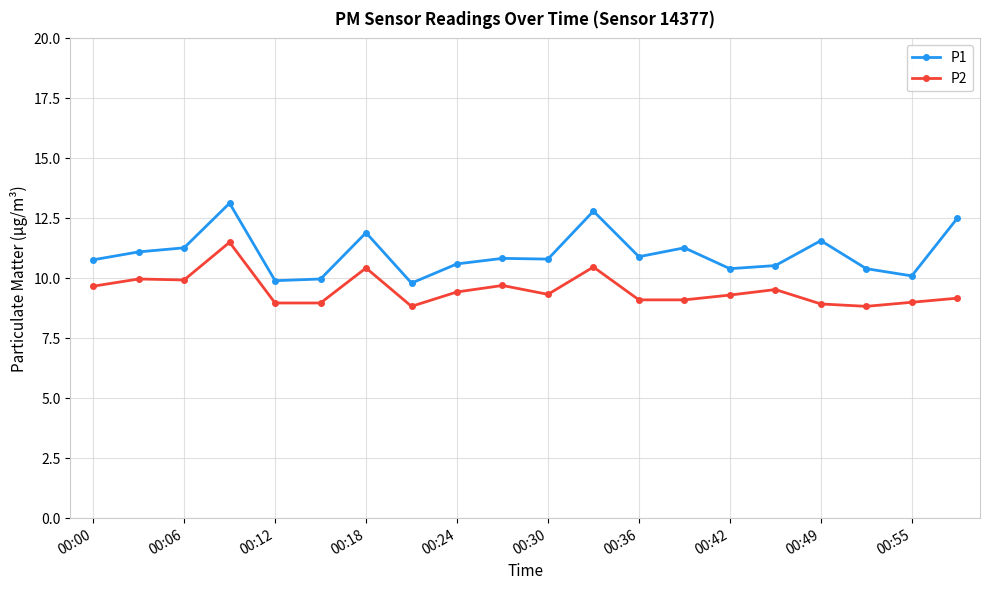

What is the lowest value of the P2 series?

8.8